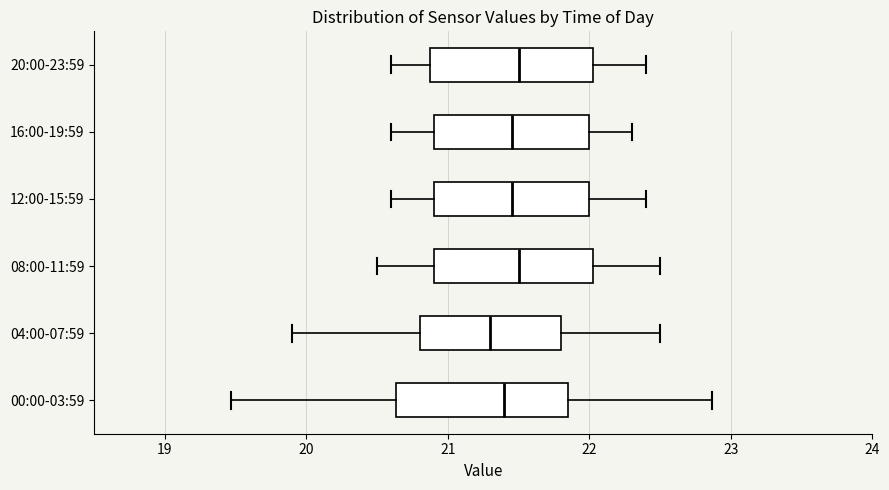

Reading bottom to top, transcribe this box plot: for each box, give where its median line is, the range the box spans, and where its two whiskers end, as read against the x-axis. The values are not printed on the chart, so give them approximately, as read against the axis.

00:00-03:59: median 21.4, box 20.6 to 21.8, whiskers 19.5 to 22.9
04:00-07:59: median 21.3, box 20.8 to 21.8, whiskers 19.9 to 22.5
08:00-11:59: median 21.5, box 20.9 to 22.0, whiskers 20.5 to 22.5
12:00-15:59: median 21.5, box 20.9 to 22.0, whiskers 20.6 to 22.4
16:00-19:59: median 21.5, box 20.9 to 22.0, whiskers 20.6 to 22.3
20:00-23:59: median 21.5, box 20.9 to 22.0, whiskers 20.6 to 22.4